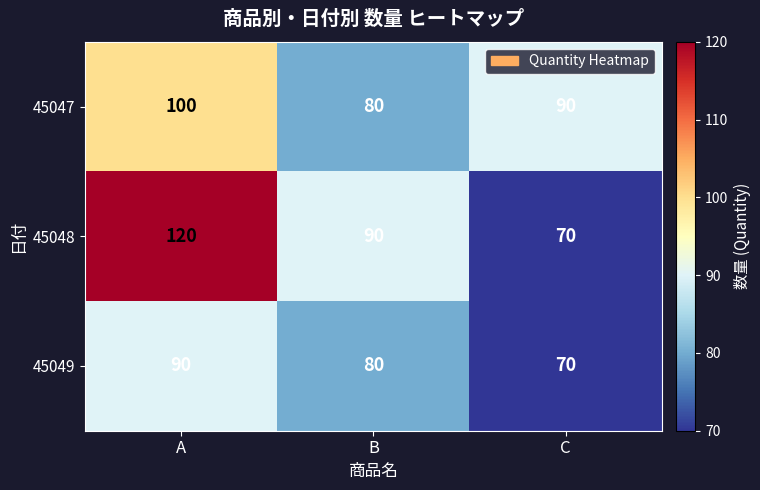

How many series are shown in this chart?

3